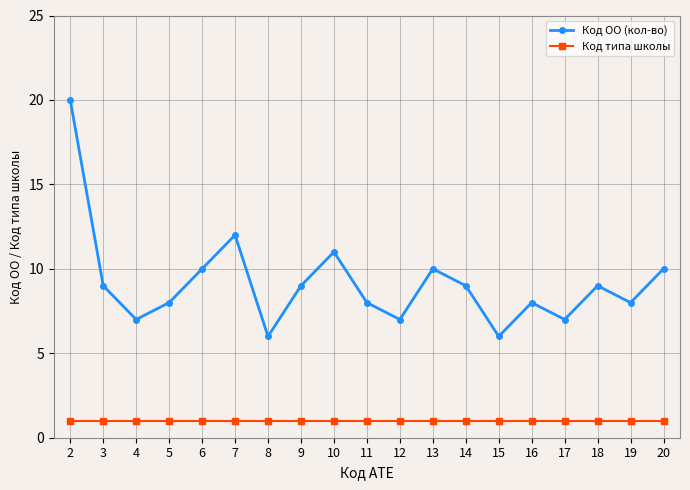

At 9, list the series in order from smallest to largest.

Код типа школы, Код ОО (кол-во)